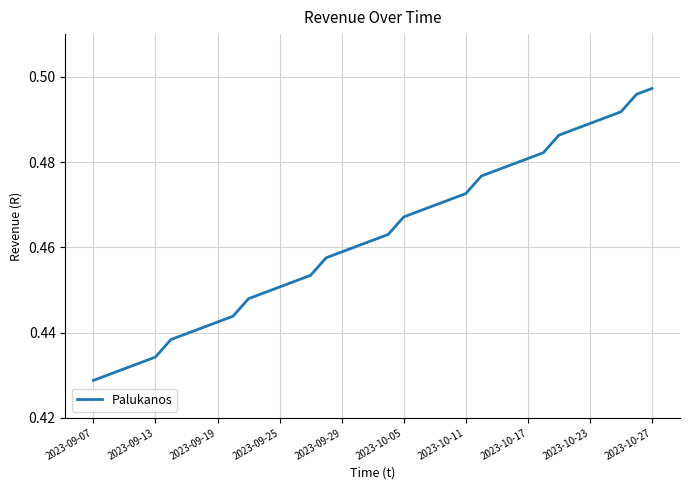

Reading left to right, transcribe all the data shown in this chart.

0.4	0.4	0.4	0.4	0.4	0.4	0.4	0.4	0.4	0.4	0.4	0.4	0.5	0.5	0.5	0.5	0.5	0.5	0.5	0.5	0.5	0.5	0.5	0.5	0.5	0.5	0.5	0.5	0.5	0.5	0.5	0.5	0.5	0.5	0.5	0.5	0.5